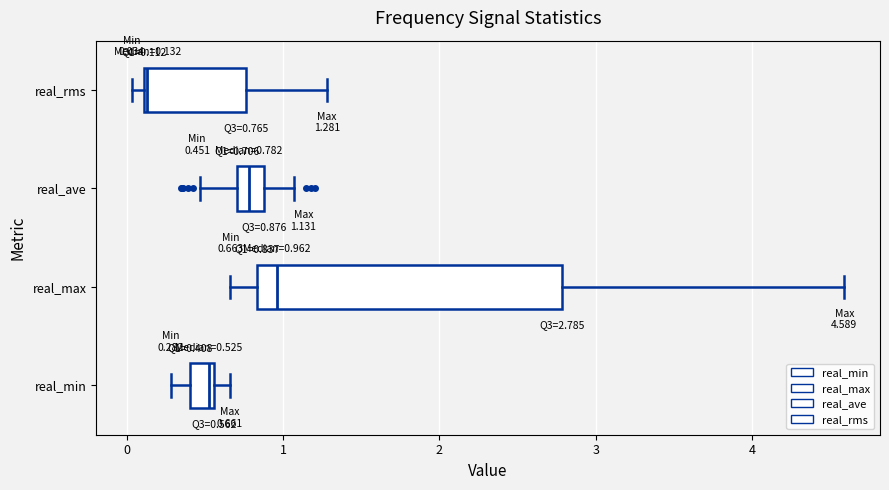

Which box has the furthest to the left median line?

real_rms